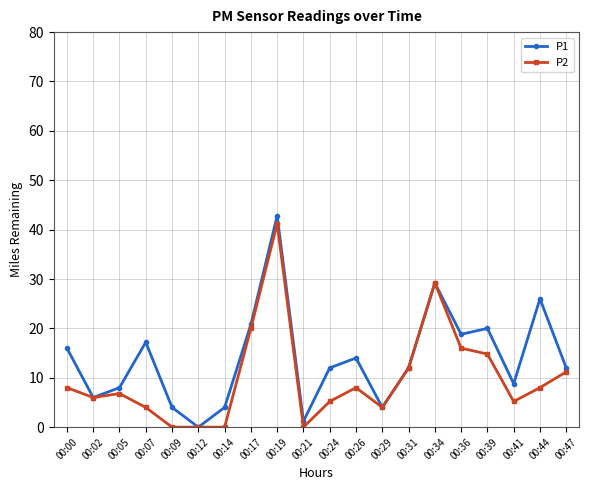

The value of P2 at 00:05 is 6.8. True or false?

True